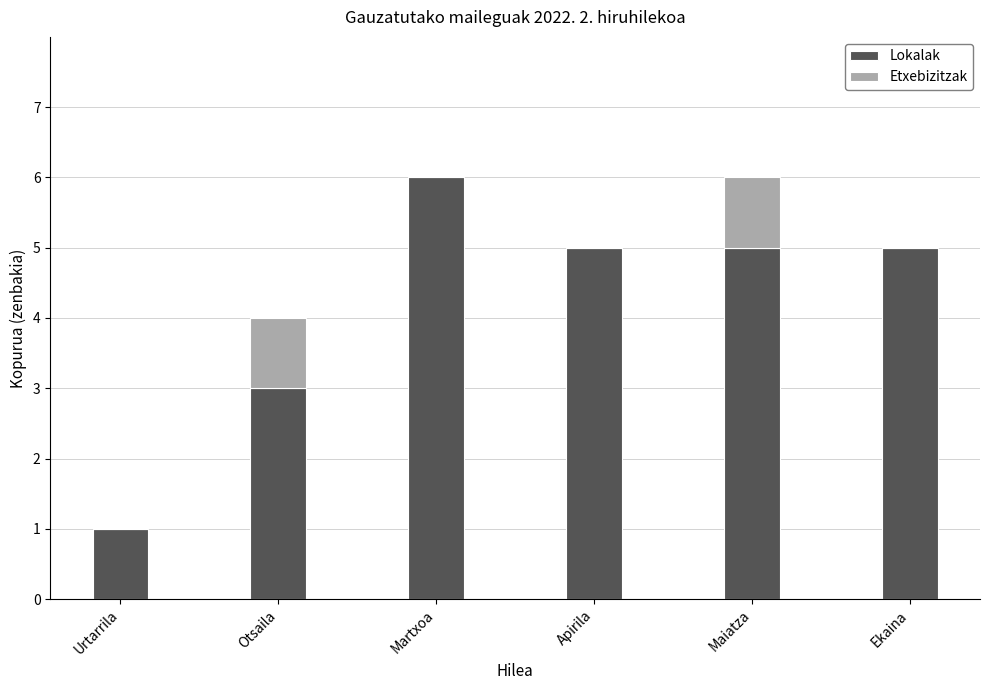

What is the highest value of the Lokalak series?

6